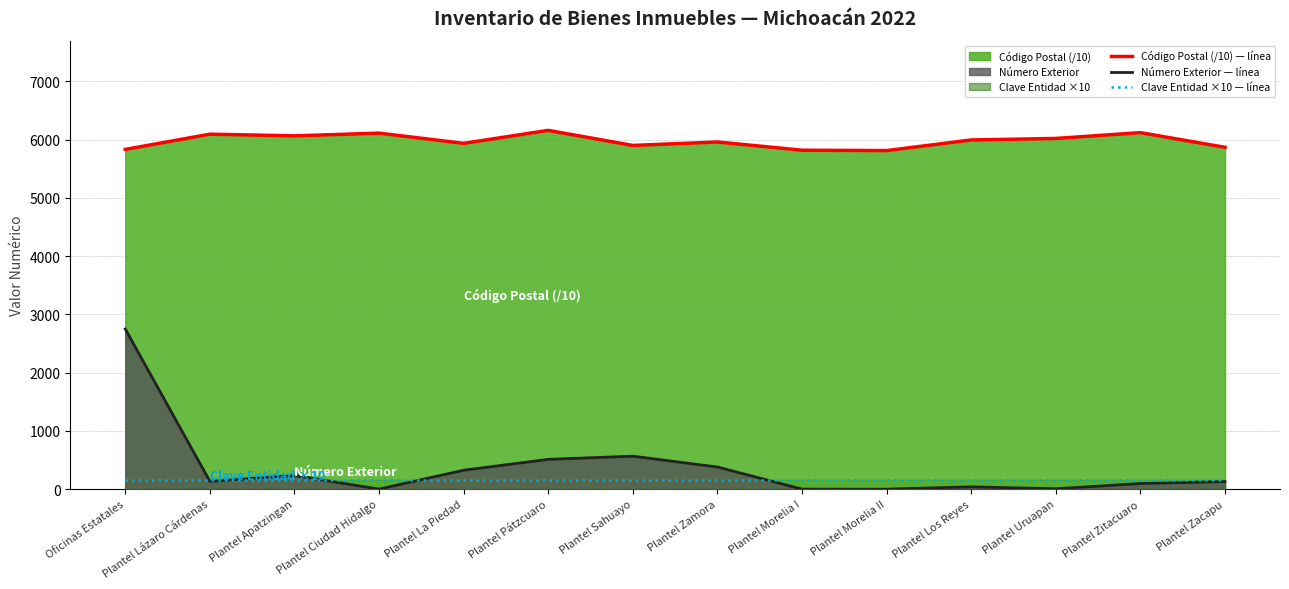

What position from the right is Plantel Lázaro Cárdenas?

13